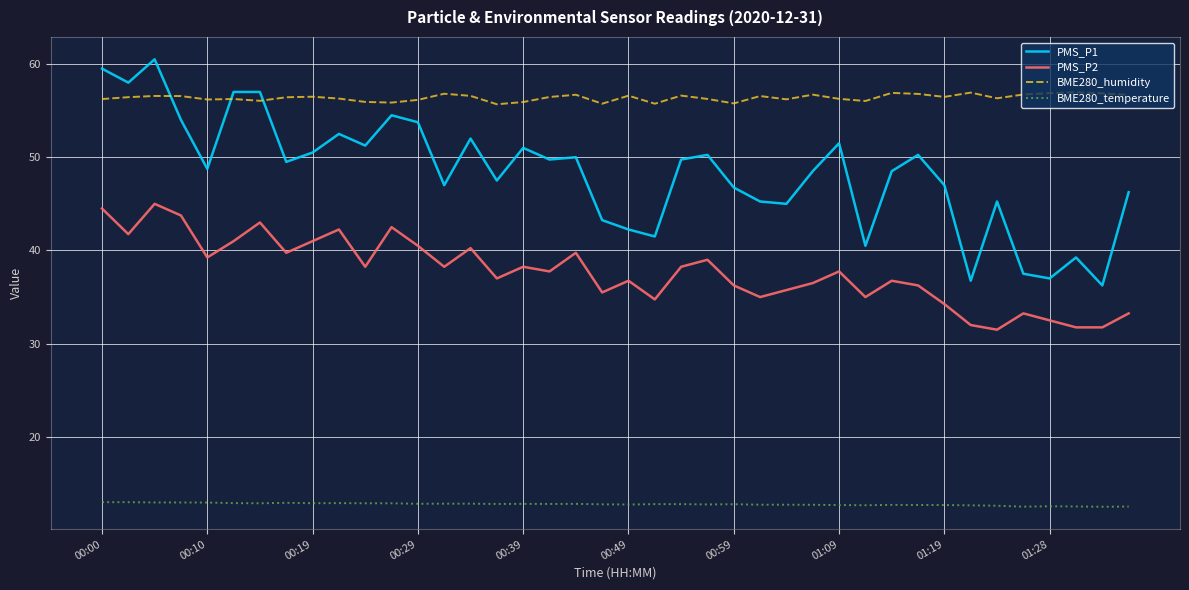

List the series in order of their peak value, lowest first.

BME280_temperature, PMS_P2, BME280_humidity, PMS_P1